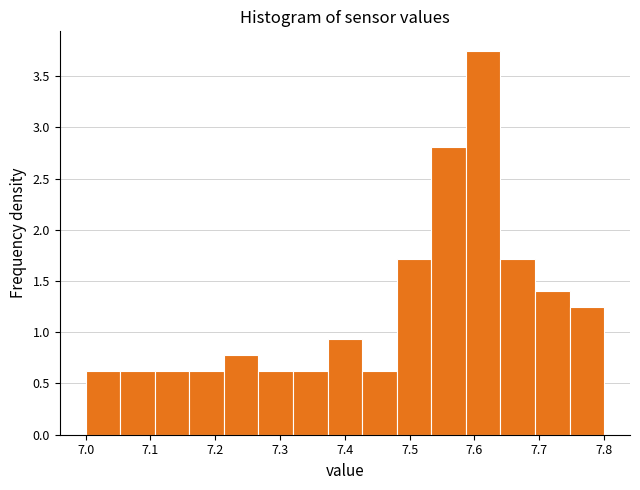

Which range on the x-axis has the tallest bar?

7.59 to 7.64